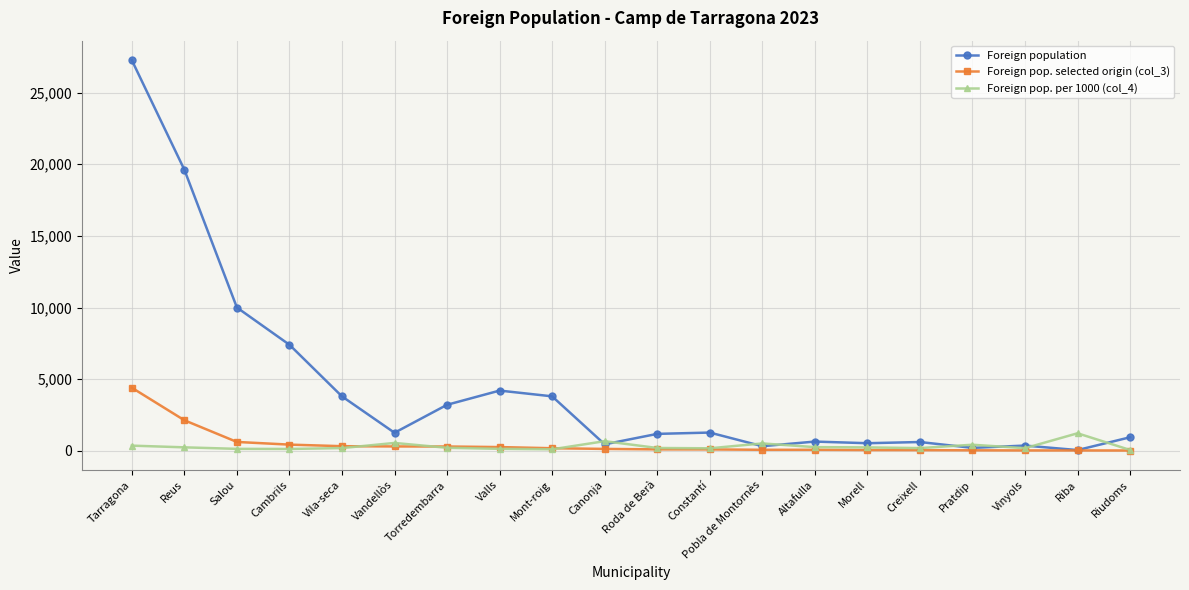

At which category does Foreign population reach its first local valley?

Vandellòs